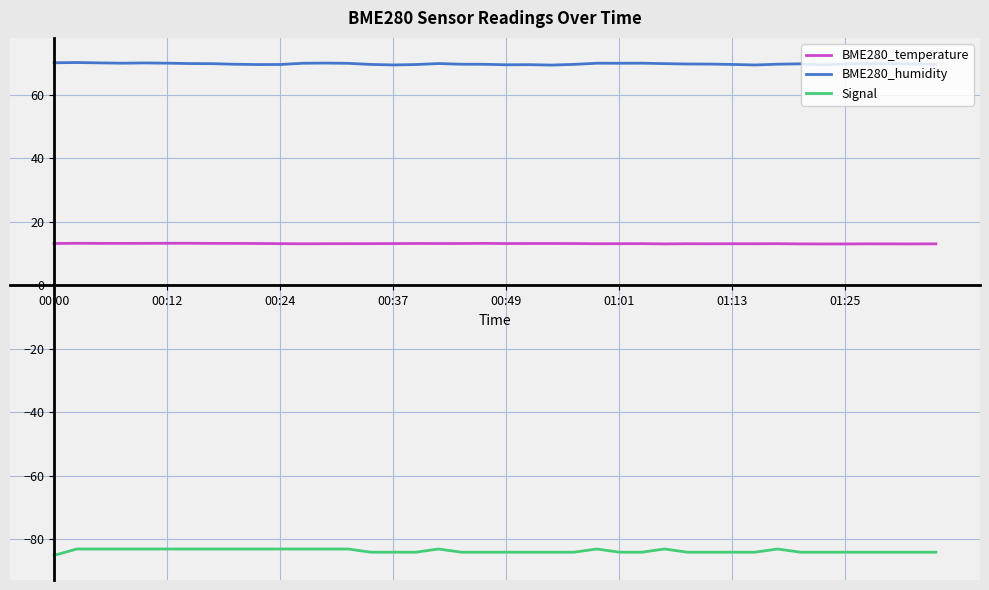

What is the lowest value of the BME280_temperature series?

13.0